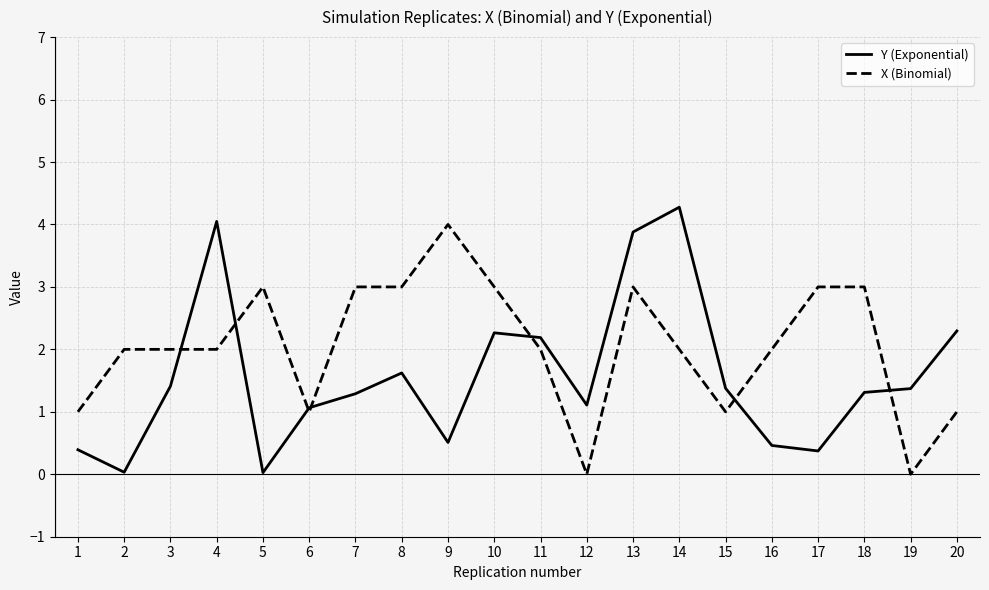

At which category is the sum across all series the highest?

13